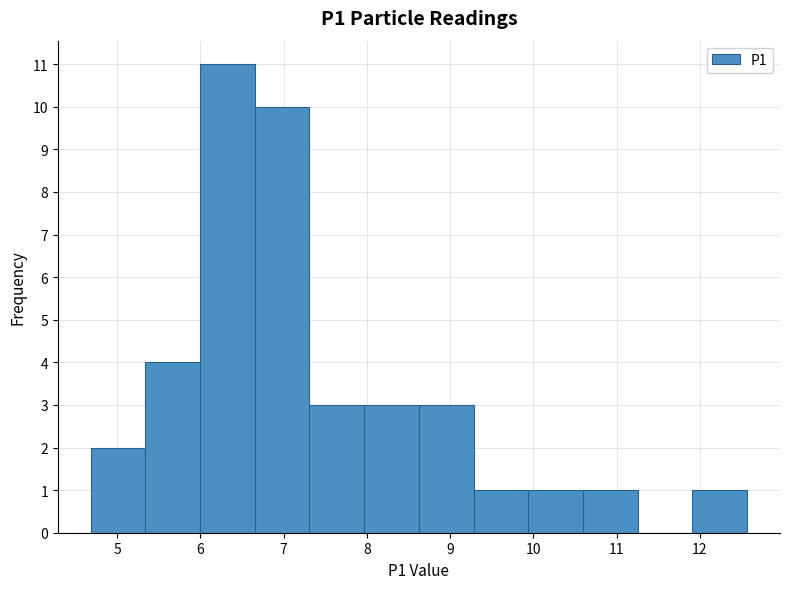

Which range on the x-axis has the tallest bar?

6.0 to 6.7